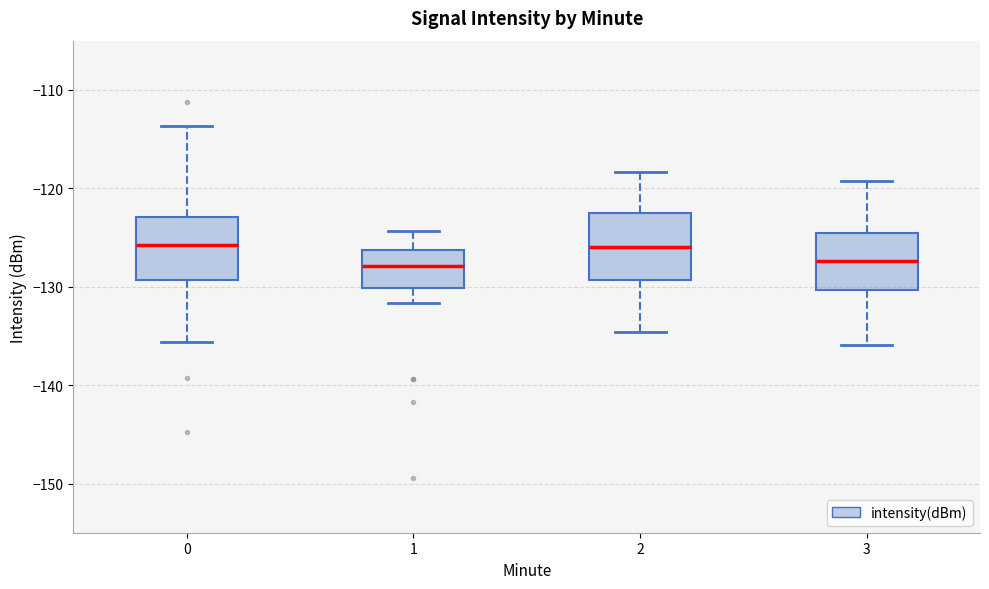

Reading left to right, read every box against the y-axis: the position of its median line, the range the box covers, and the ends of its whiskers. The values are not printed on the chart, so give them approximately, as read against the axis.

0: median -126, box -129 to -123, whiskers -136 to -114
1: median -128, box -130 to -126, whiskers -132 to -124
2: median -126, box -129 to -123, whiskers -135 to -118
3: median -127, box -130 to -125, whiskers -136 to -119